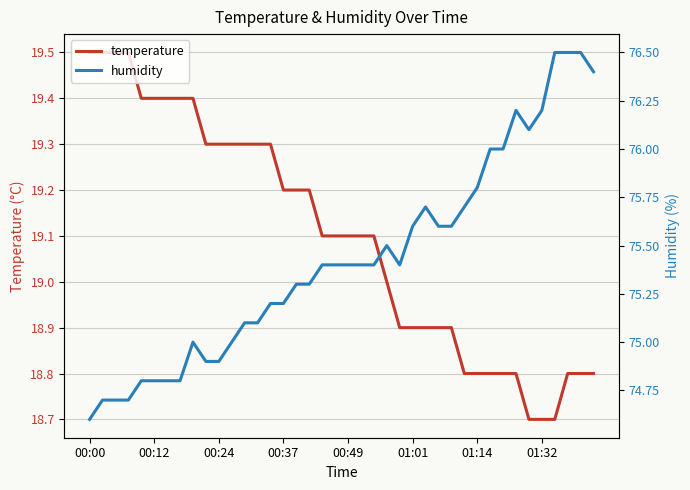

What are all the series names shown in the legend?

temperature, humidity